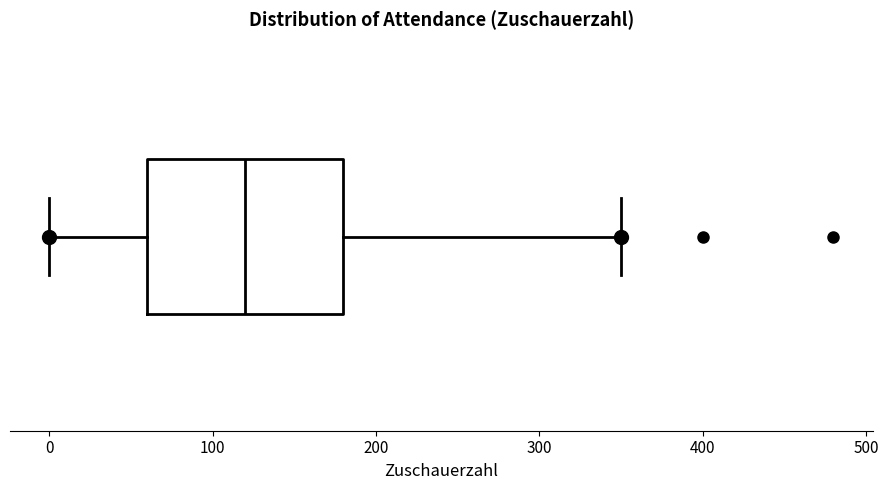

Read this box plot against the x-axis: the position of the median line, the range covered by the box, and the ends of both whiskers. The values are not printed on the chart, so give them approximately, as read against the axis.

median 120, box 60 to 180, whiskers 0 to 350